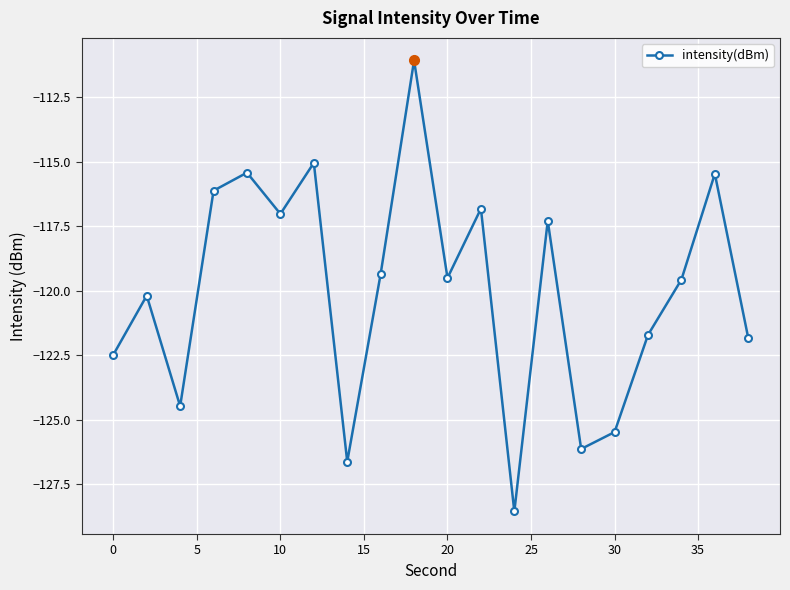

What is the smallest value displayed?

-128.5